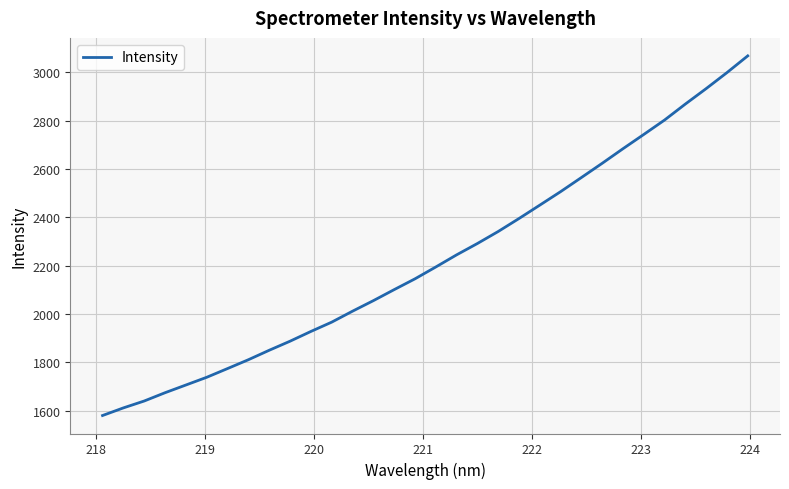

What is the smallest value displayed?

1580.6